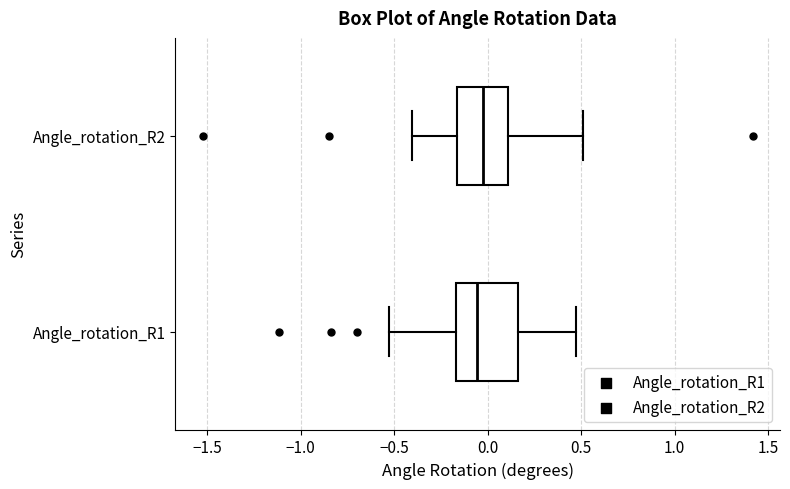

Comparing the boxes themselves (not the whiskers), which one is the widest?

Angle_rotation_R1